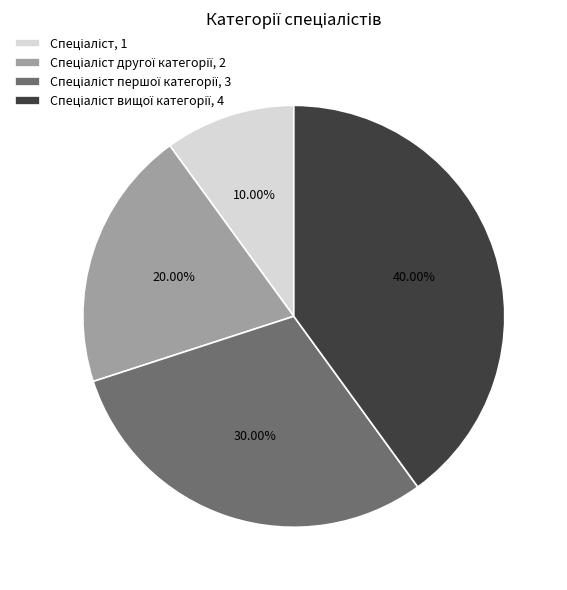

Is there any slice that represents more than half of the pie?

No